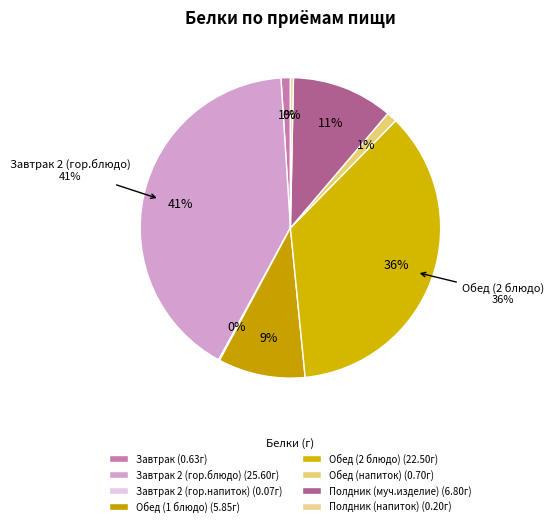

What portion of the pie excludes Завтрак 2 (гор.блюдо)?

58.9%